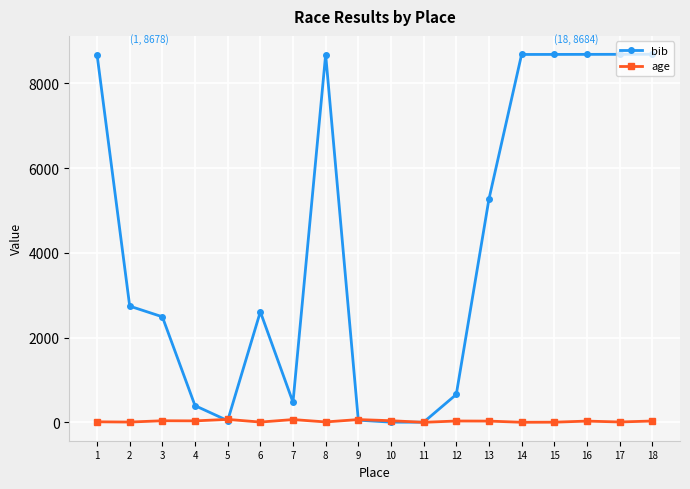

How many data points in bib are less than 2742?

9